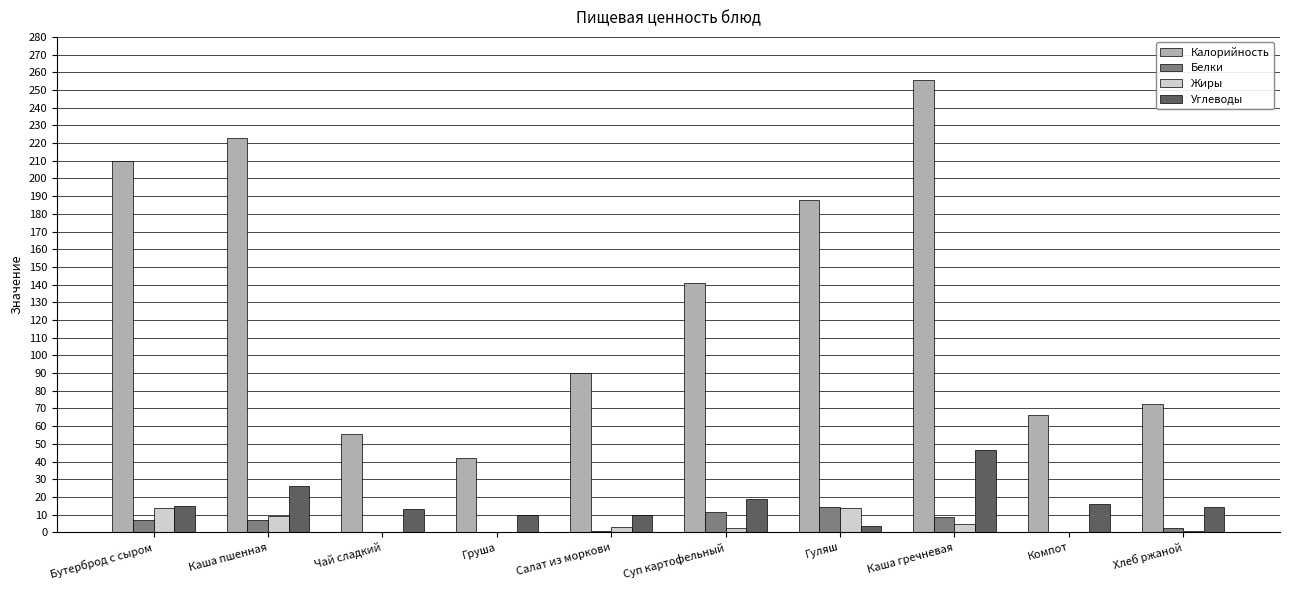

Where is Углеводы nearest to the value 25?

Каша пшенная